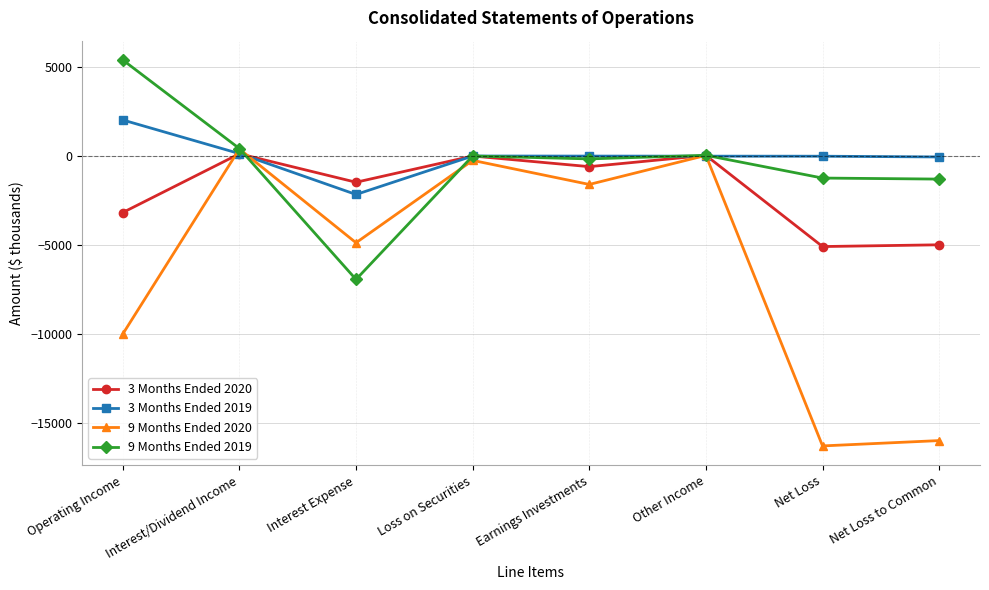

What is the approximate value of 3 Months Ended 2019 at Interest Expense, to the nearest 10?

-2160